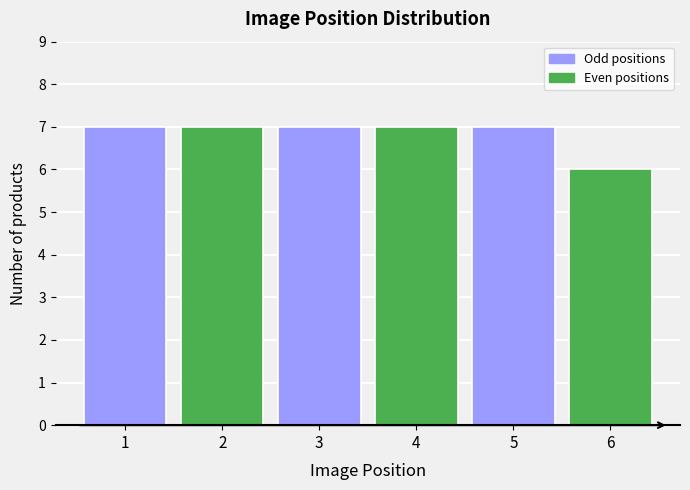

Reading right to left, transcribe all the data shown in this chart.

6	7	7	7	7	7